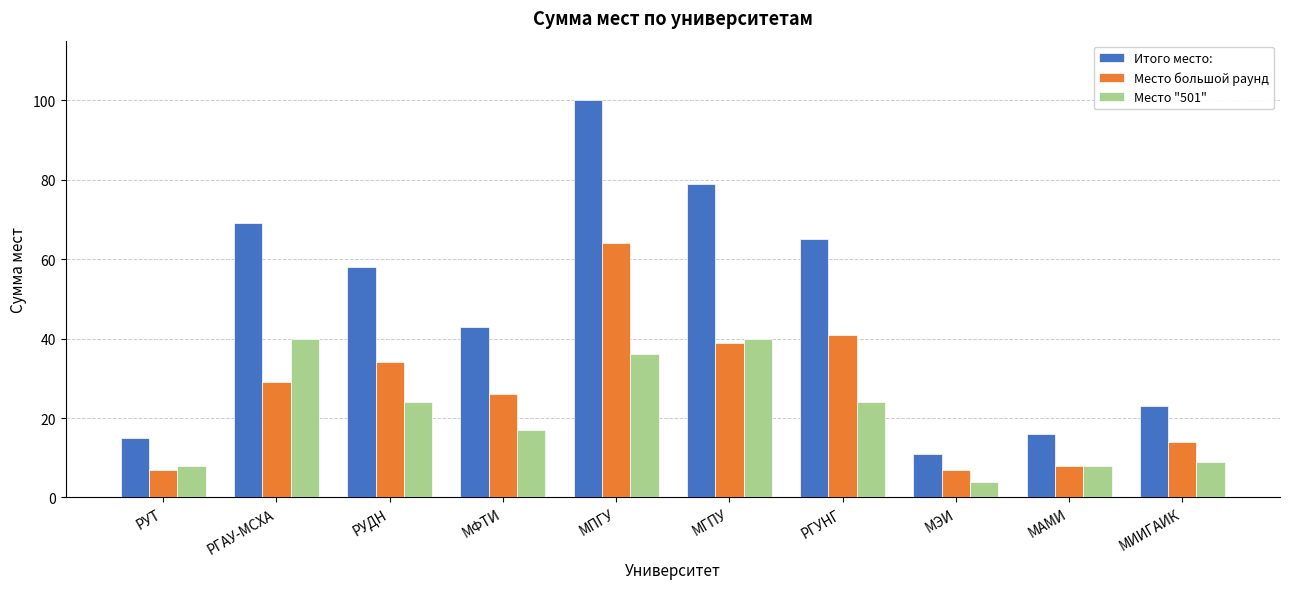

What is the label of the 5th bar from the right?

МГПУ